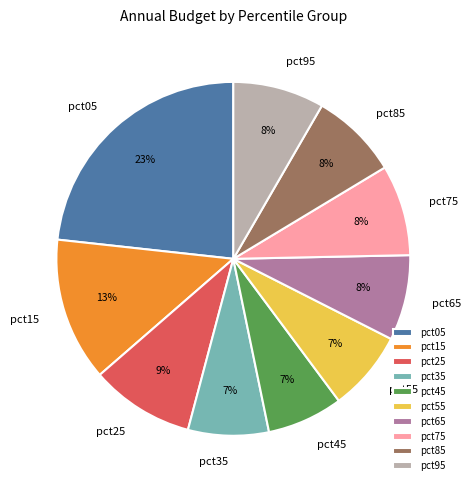

How many slices are in this pie chart?

10